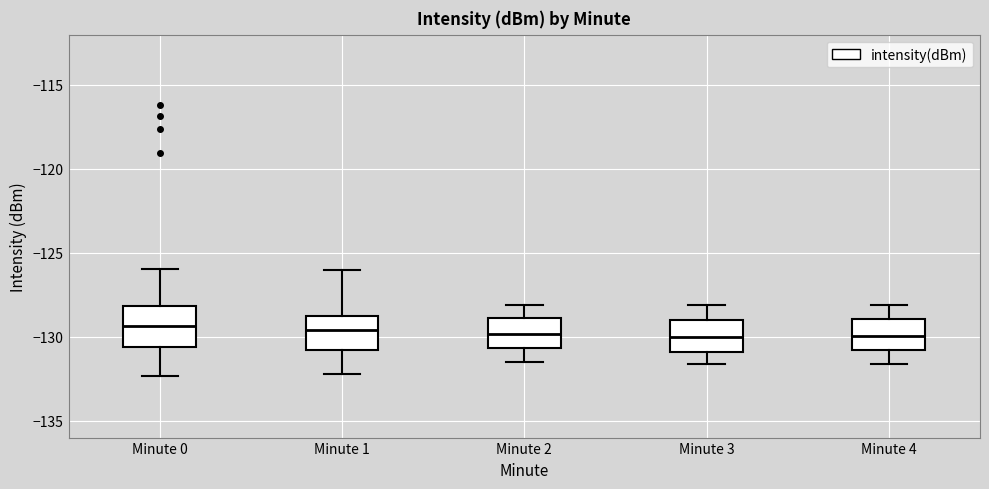

Reading left to right, read every box against the y-axis: the position of its median line, the range the box covers, and the ends of its whiskers. The values are not printed on the chart, so give them approximately, as read against the axis.

Minute 0: median -129.5, box -130.5 to -128.0, whiskers -132.5 to -126.0
Minute 1: median -129.5, box -131.0 to -129.0, whiskers -132.0 to -126.0
Minute 2: median -130.0, box -130.5 to -129.0, whiskers -131.5 to -128.0
Minute 3: median -130.0, box -131.0 to -129.0, whiskers -131.5 to -128.0
Minute 4: median -130.0, box -131.0 to -129.0, whiskers -131.5 to -128.0